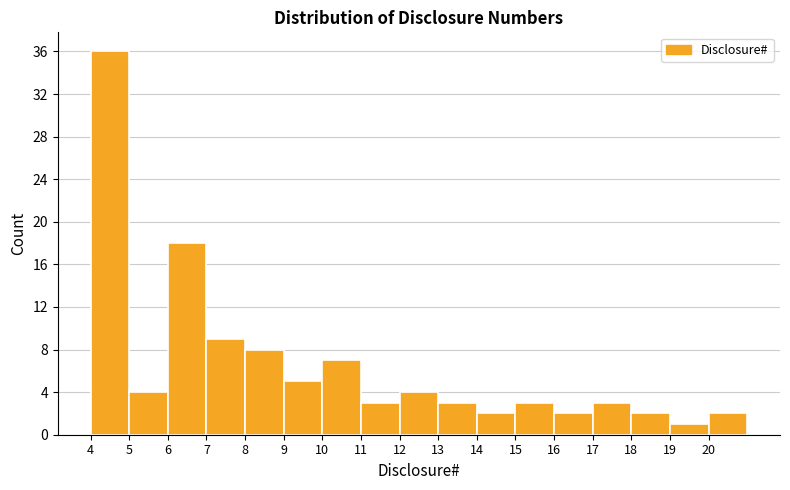

What is the height of the bar covering 18 to 19 on the x-axis? The values are not printed on the chart, so give them approximately, as read against the axis.

2